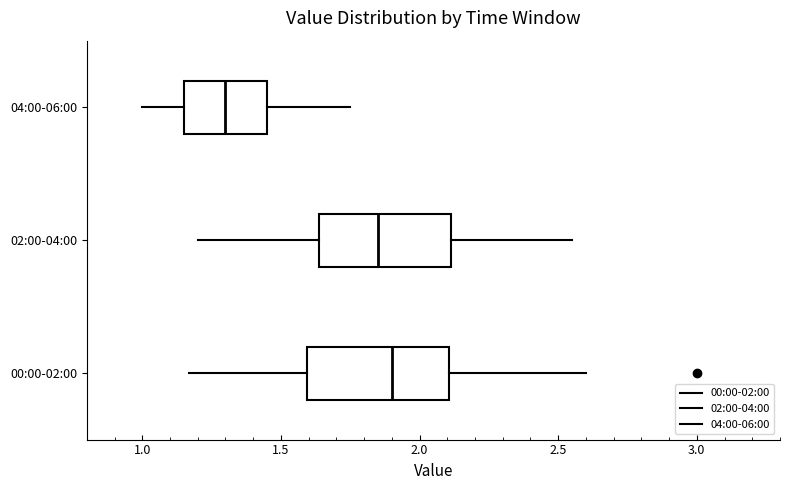

Reading bottom to top, transcribe this box plot: for each box, give where its median line is, the range the box spans, and where its two whiskers end, as read against the x-axis. The values are not printed on the chart, so give them approximately, as read against the axis.

00:00-02:00: median 1.90, box 1.60 to 2.10, whiskers 1.15 to 2.60
02:00-04:00: median 1.85, box 1.65 to 2.10, whiskers 1.20 to 2.55
04:00-06:00: median 1.30, box 1.15 to 1.45, whiskers 1.00 to 1.75